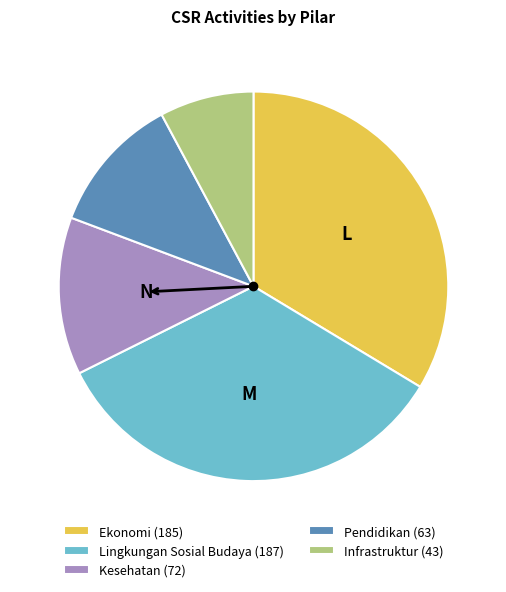

What is the ratio of the value at Lingkungan Sosial Budaya (187) to the value at Pendidikan (63)?

3.0